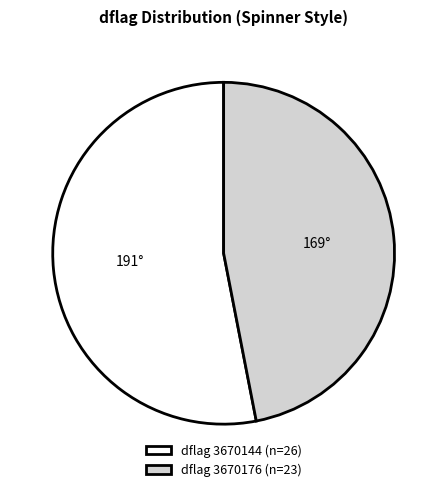

What is the smallest slice in the pie chart?

dflag 3670176 (n=23)